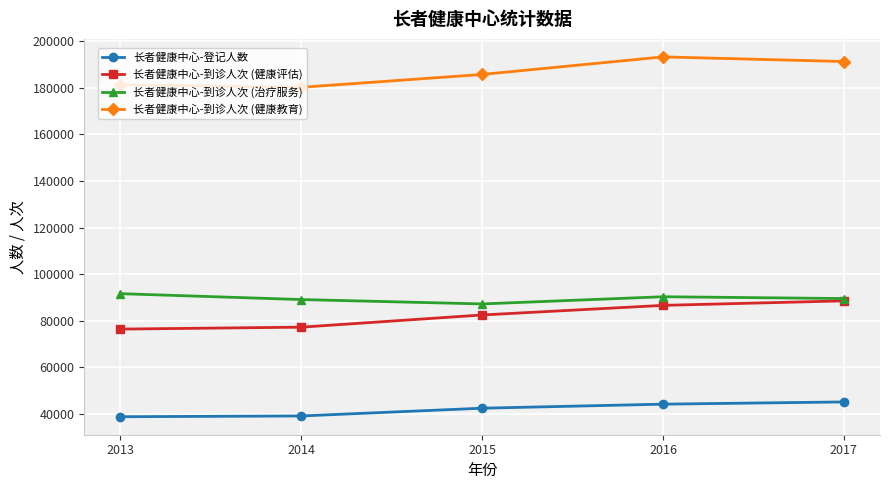

In 长者健康中心-到诊人次 (健康教育), how many points are lower than both neighbors (excluding endpoints)?

1